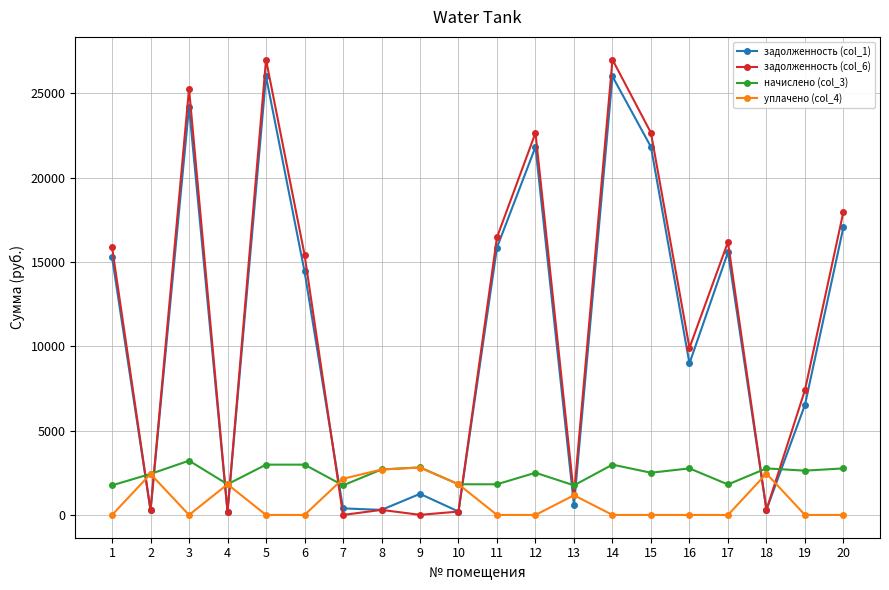

What is the highest value of the задолженность (col_6) series?

26998.4